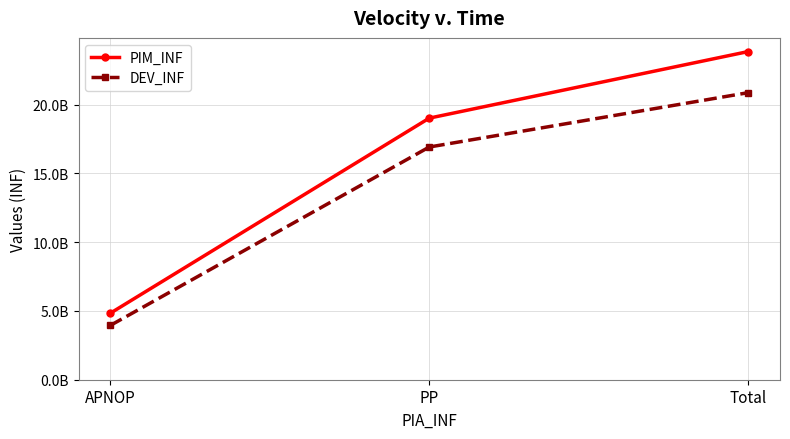

Rank the categories by DEV_INF value from highest to lowest.

Total, PP, APNOP